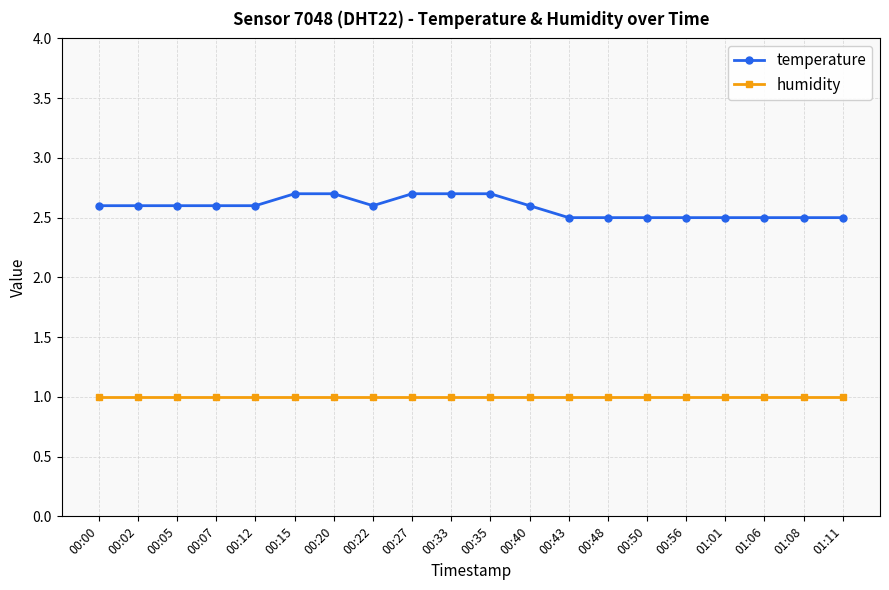

What is the difference between the highest and lowest values at 01:11?

1.5